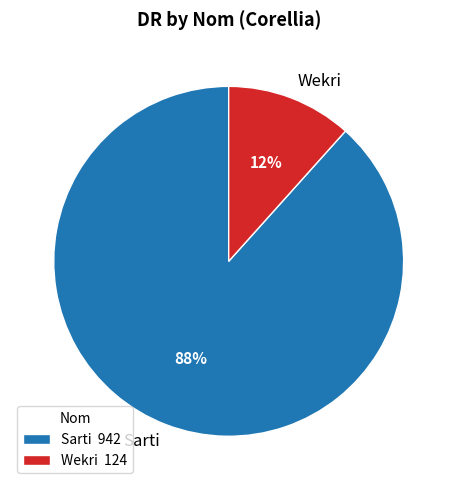

Between Wekri and Sarti, which is larger?

Sarti